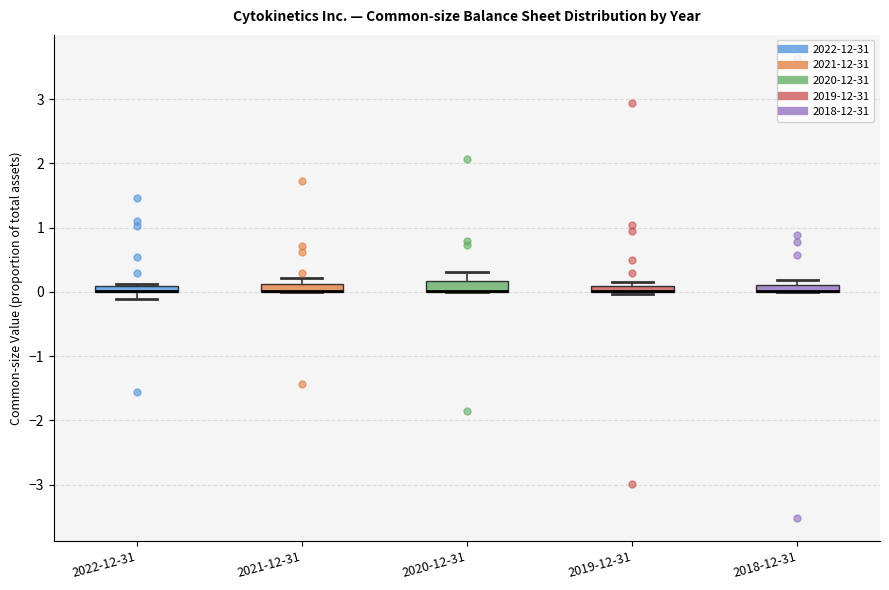

Where is the lower edge of the box for 2019-12-31 on the y-axis? The values are not printed on the chart, so give them approximately, as read against the axis.

0.0